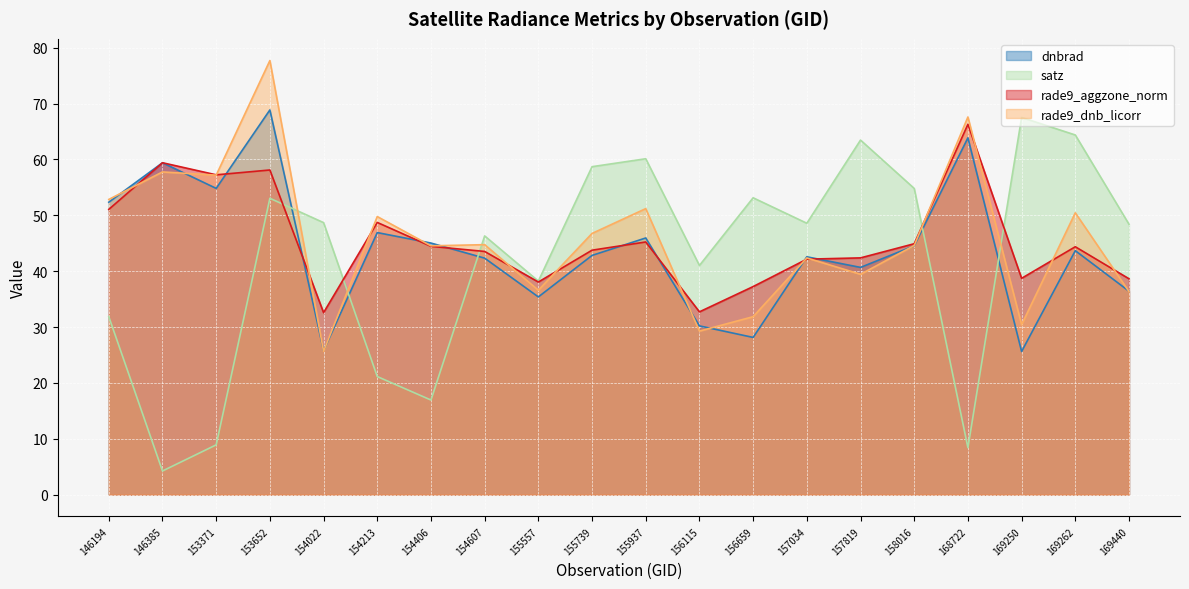

How many lines are shown in the chart?

4